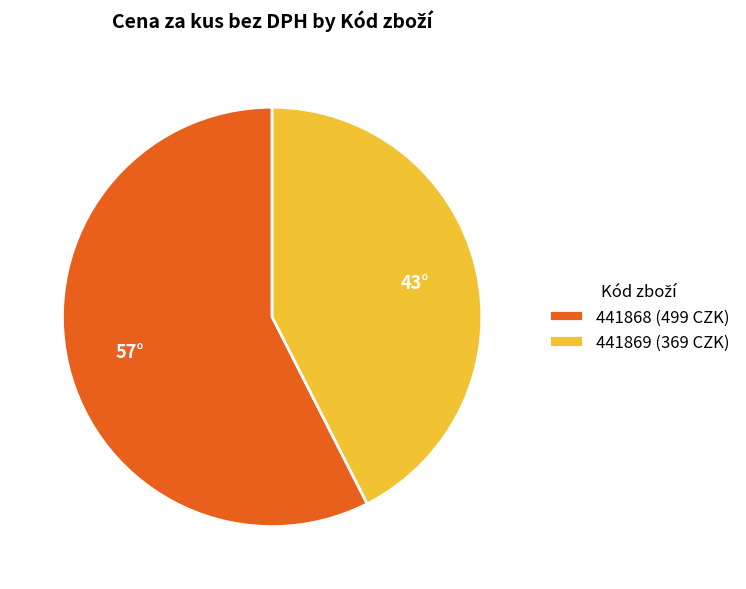

Count the number of slices in the pie.

2